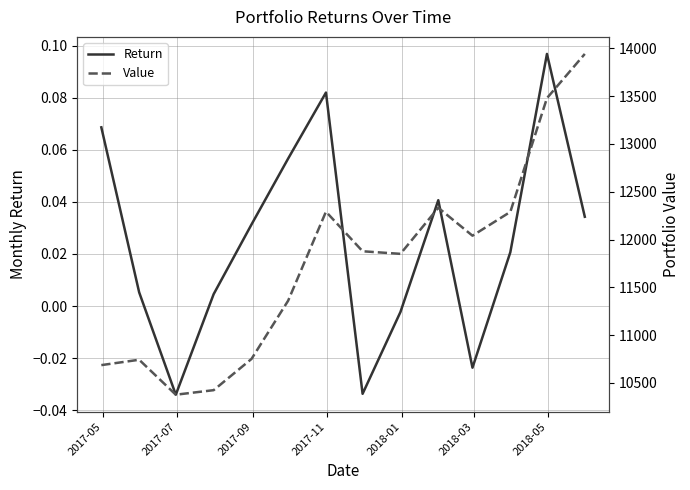

Reading left to right, list all the values displayed in this chart.

Return: 0.1	0.0	-0.0	0.0	0.0	0.1	0.1	-0.0	-0.0	0.0	-0.0	0.0	0.1	0.0
Value: 10686.5	10742.7	10377.0	10424.5	10751.1	11360.0	12291.6	11877.5	11850.4	12332.3	12040.4	12289.3	13479.4	13941.7